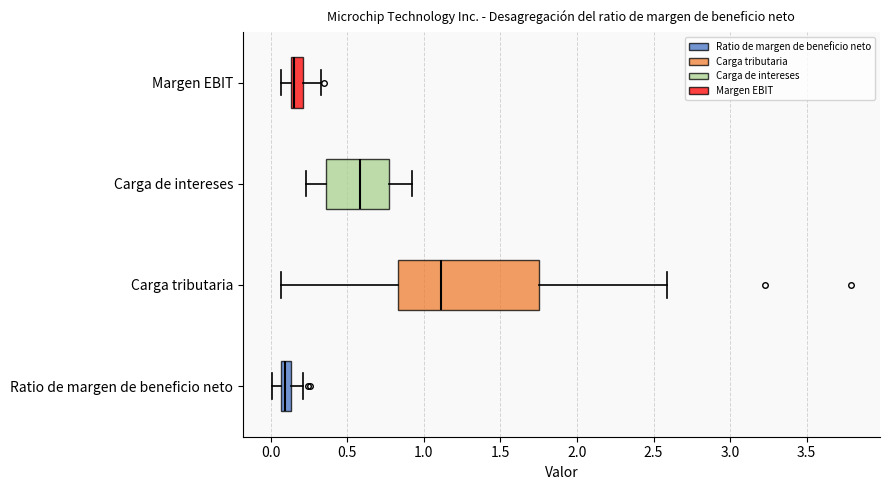

Where is the left edge of the box for Carga tributaria on the x-axis? The values are not printed on the chart, so give them approximately, as read against the axis.

0.85